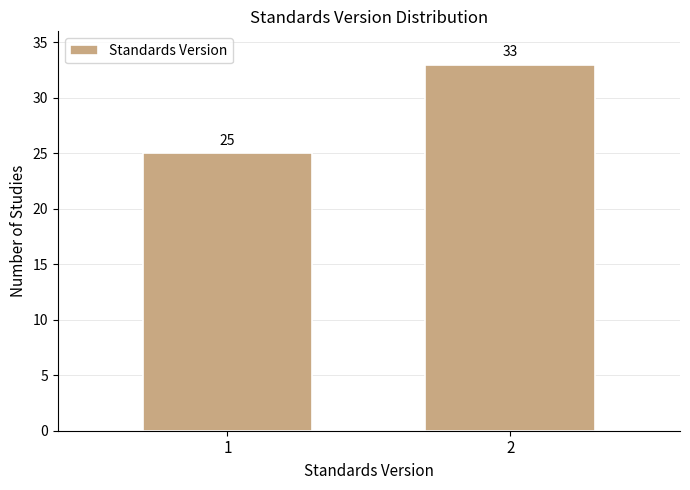

Reading right to left, what are all the values shown in this chart?

33	25